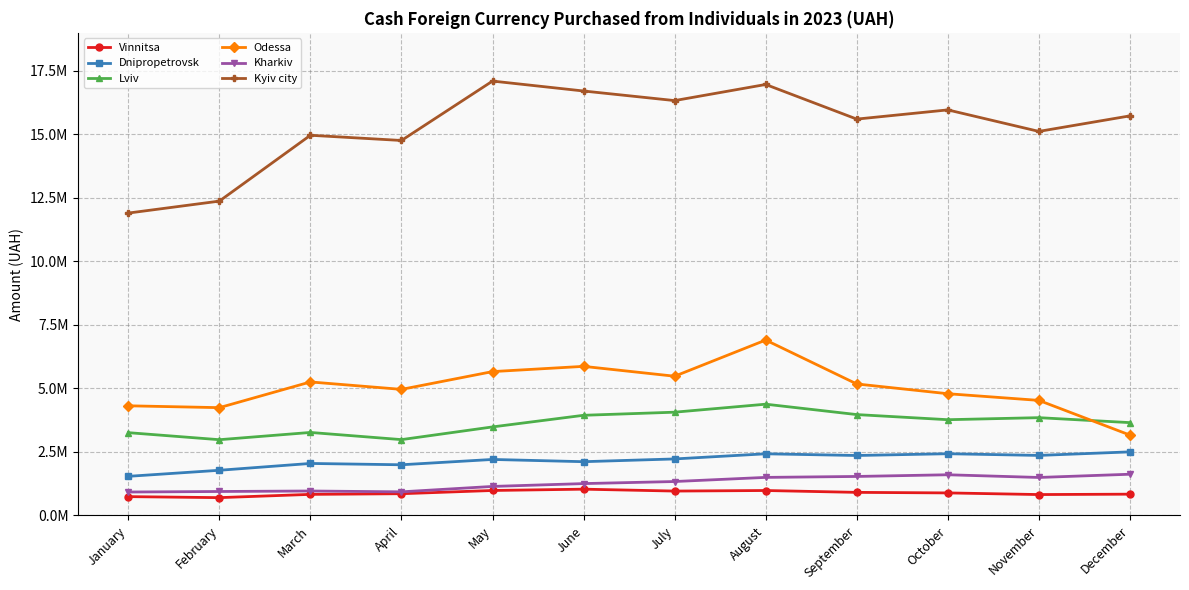

At which label does Odessa reach its peak?

August